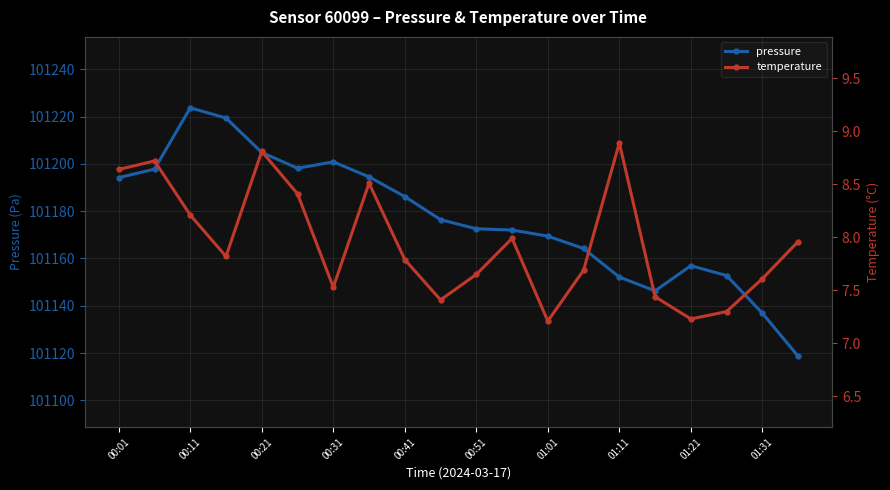

Which series has the largest range (max minus min)?

pressure